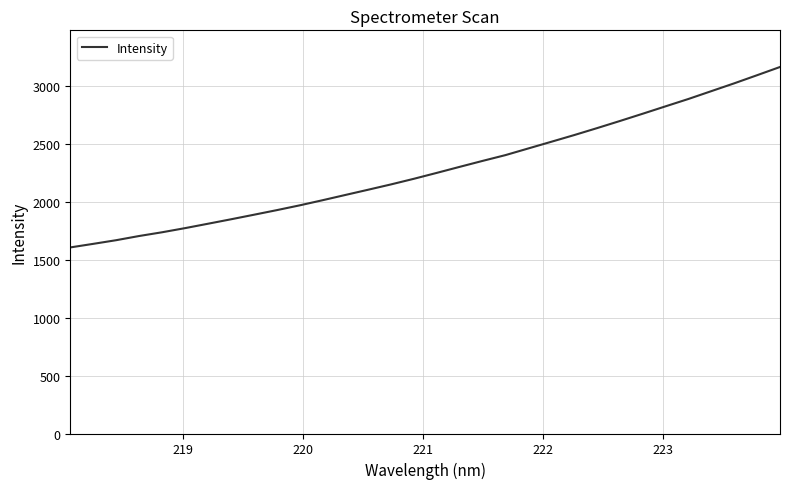

What is the greatest value displayed?

3160.4